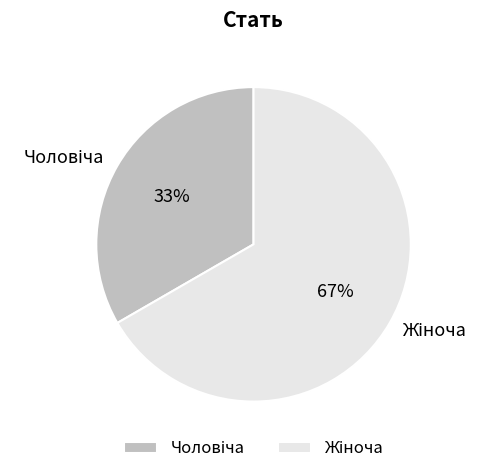

To the nearest percent, what is the average slice percentage?

50%